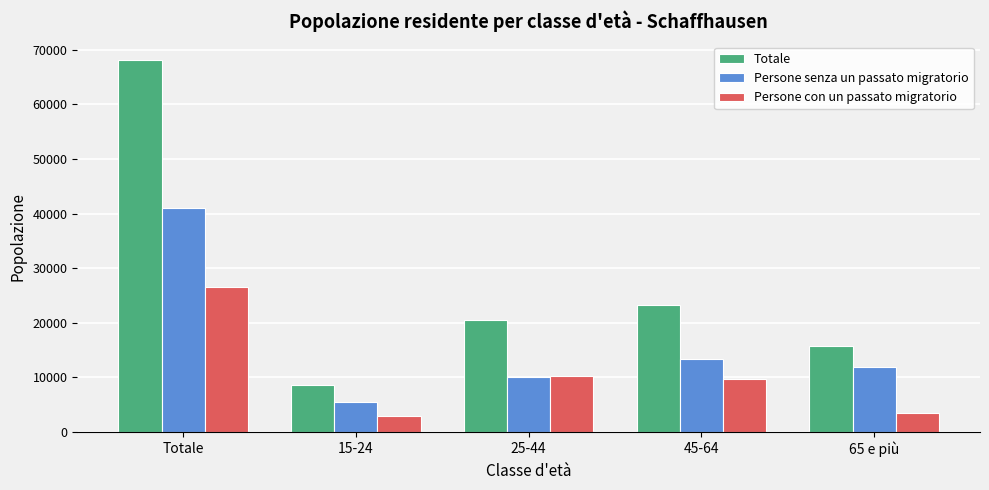

Reading right to left, transcribe all the data shown in this chart.

Totale: 65 e più=15685.0	45-64=23231.0	25-44=20577.0	15-24=8617.0	Totale=68110.0
Persone senza un passato migratorio: 65 e più=11908.1	45-64=13440.3	25-44=10120.6	15-24=5476.6	Totale=40945.7
Persone con un passato migratorio: 65 e più=3550.5	45-64=9725.0	25-44=10316.2	15-24=2999.5	Totale=26591.3